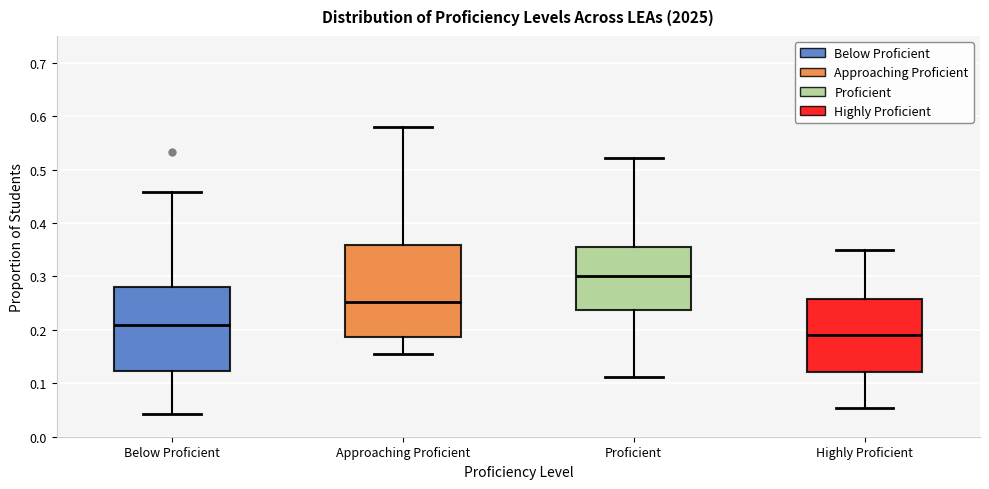

Reading left to right, read every box against the y-axis: the position of its median line, the range the box covers, and the ends of its whiskers. The values are not printed on the chart, so give them approximately, as read against the axis.

Below Proficient: median 0.21, box 0.12 to 0.28, whiskers 0.04 to 0.46
Approaching Proficient: median 0.25, box 0.19 to 0.36, whiskers 0.16 to 0.58
Proficient: median 0.30, box 0.24 to 0.36, whiskers 0.11 to 0.52
Highly Proficient: median 0.19, box 0.12 to 0.26, whiskers 0.05 to 0.35